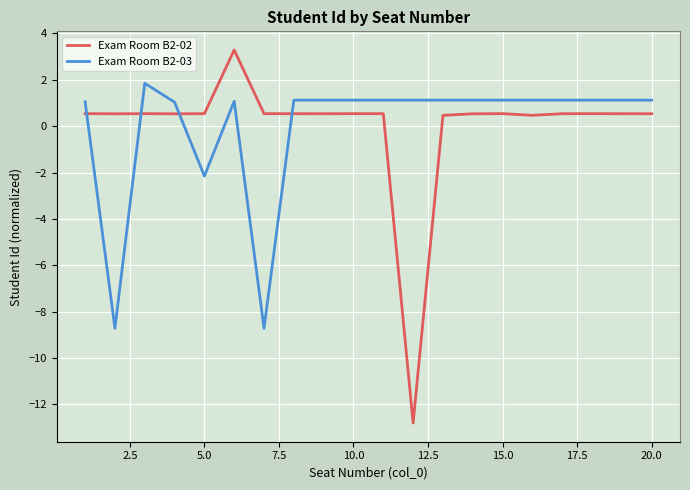

What is the difference between the maximum and minimum values in the Exam Room B2-02 series?

16.1